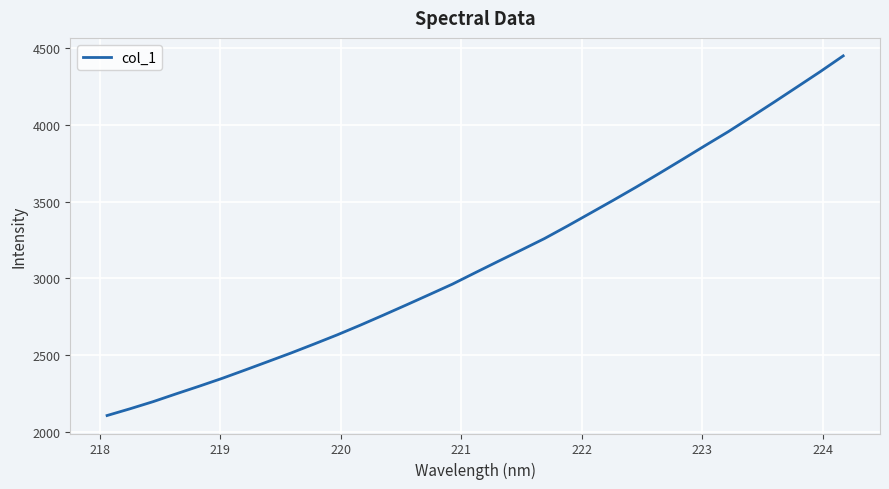

What is the difference between the second highest and minimum values?

2242.6